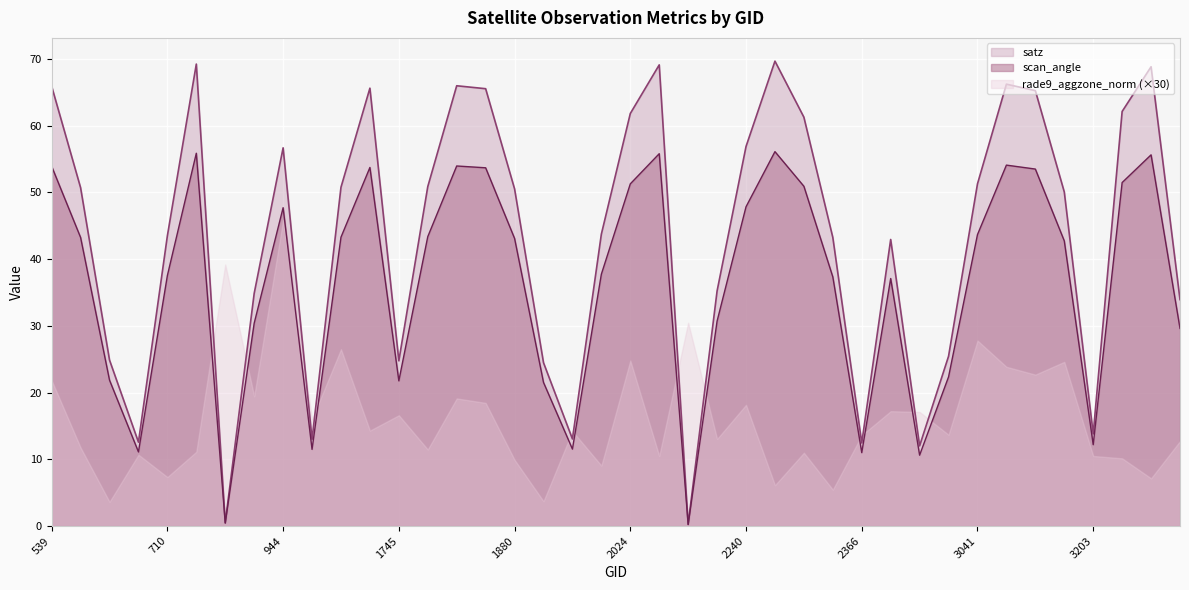

At which category is the sum across all series the highest?

944